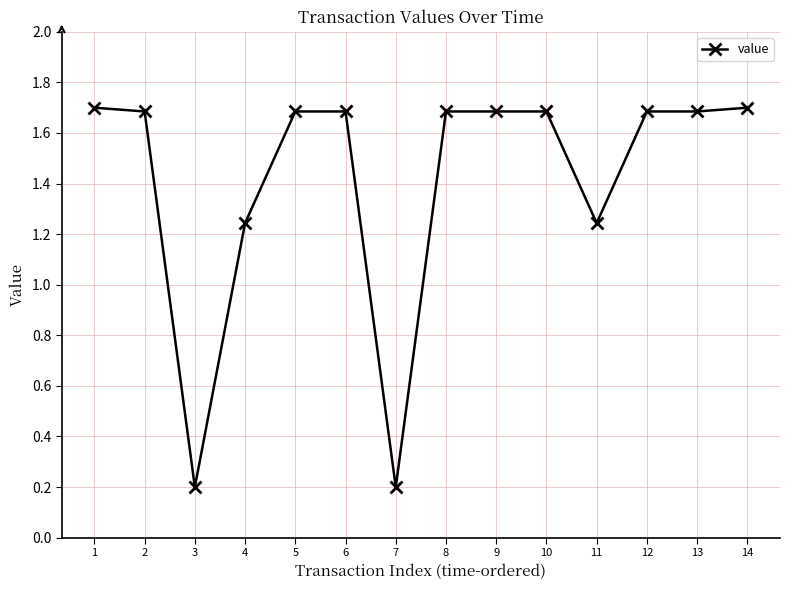

The value at 5 is 2.4. True or false?

False